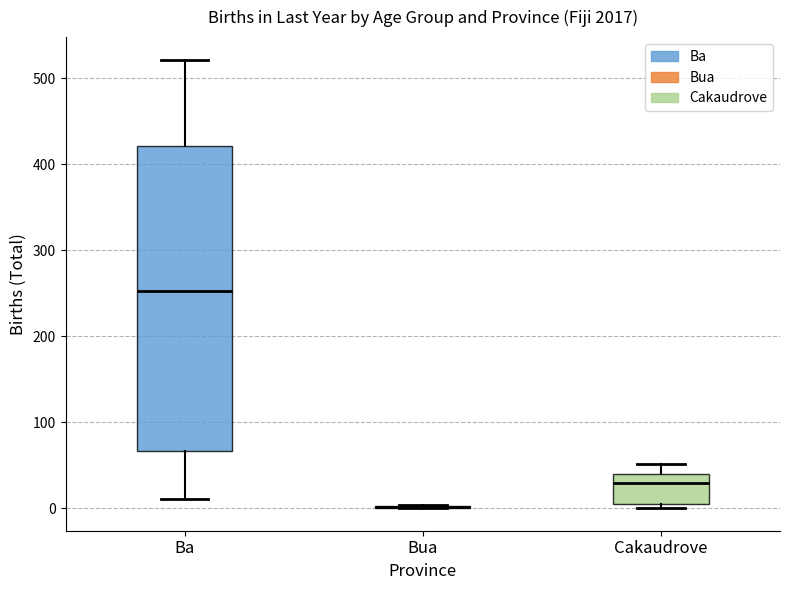

Reading left to right, read every box against the y-axis: the position of its median line, the range the box covers, and the ends of its whiskers. The values are not printed on the chart, so give them approximately, as read against the axis.

Ba: median 250, box 70 to 420, whiskers 10 to 520
Bua: box collapsed to a line at 0, whiskers 0 to 0
Cakaudrove: median 30, box 10 to 40, whiskers 0 to 50